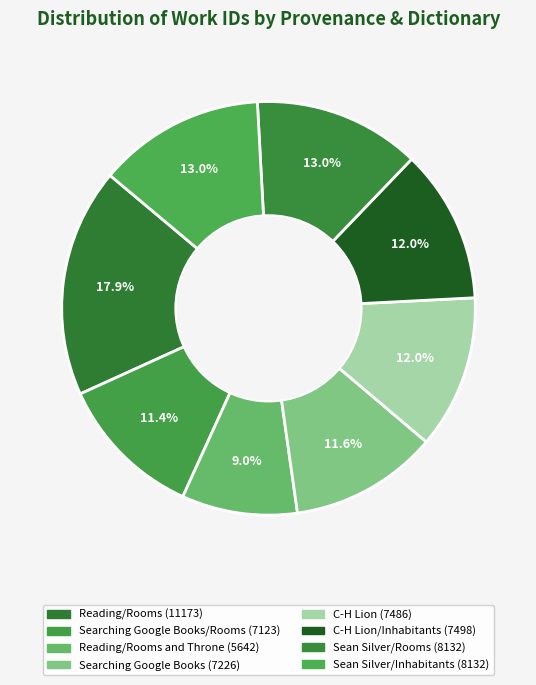

How many slices are in this pie chart?

8